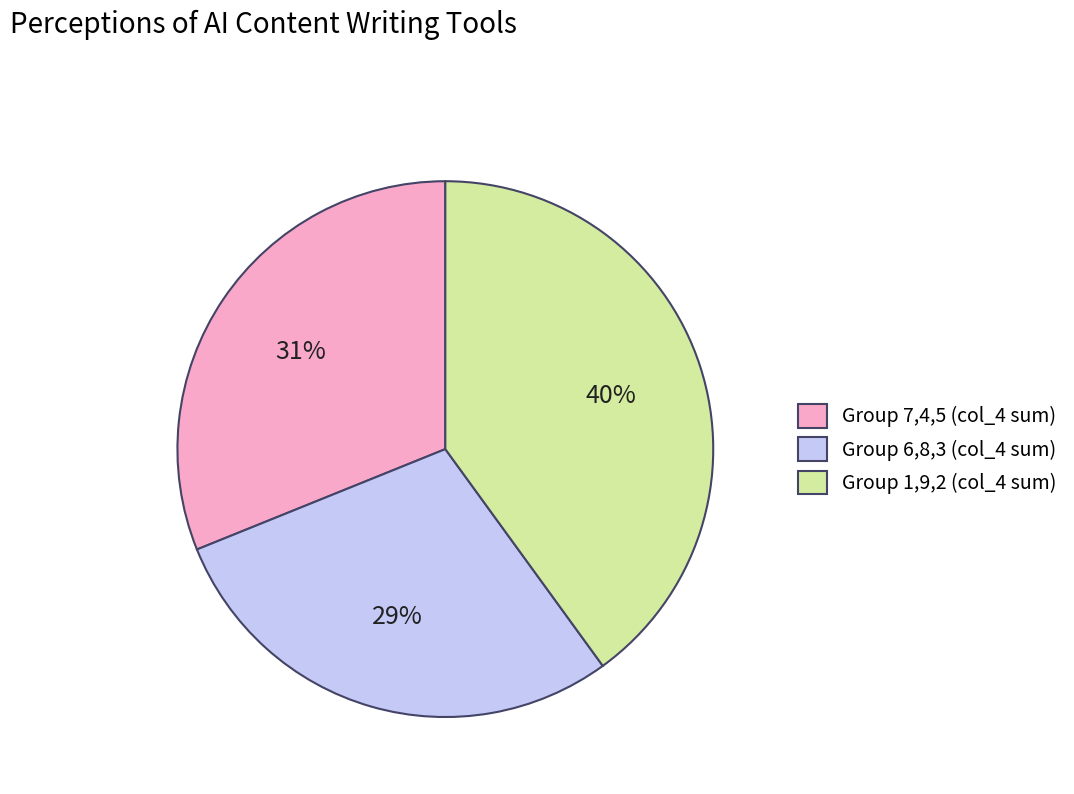

Count the number of slices in the pie.

3